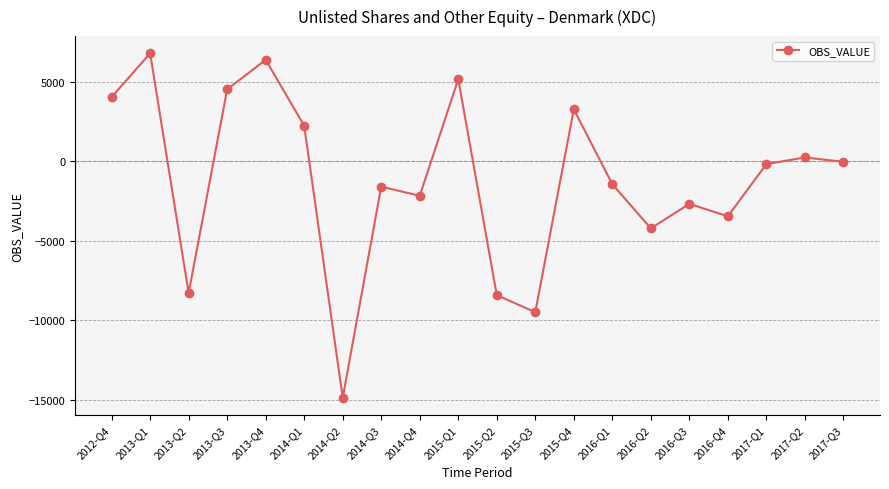

What is the maximum value shown in the chart?

6798